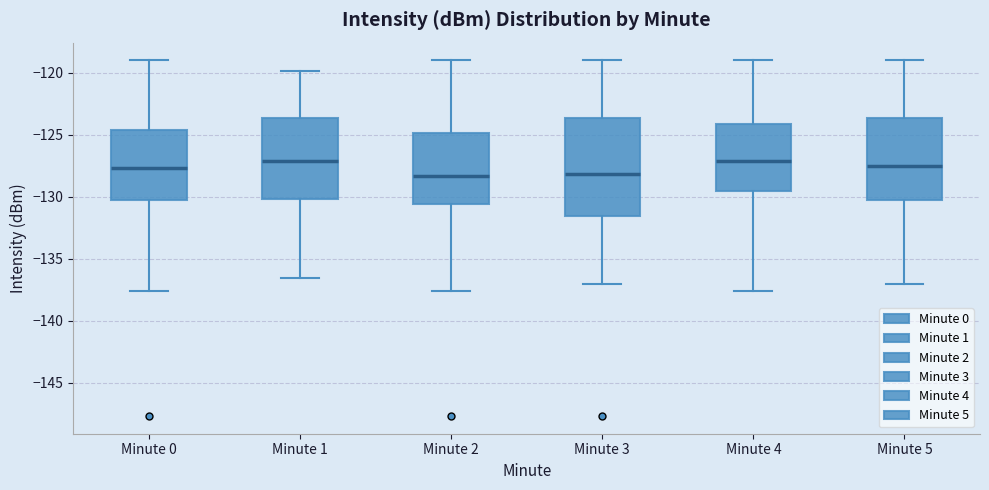

Reading left to right, read every box against the y-axis: the position of its median line, the range the box covers, and the ends of its whiskers. The values are not printed on the chart, so give them approximately, as read against the axis.

Minute 0: median -127.5, box -130.5 to -124.5, whiskers -137.5 to -119.0
Minute 1: median -127.0, box -130.0 to -123.5, whiskers -136.5 to -120.0
Minute 2: median -128.5, box -130.5 to -125.0, whiskers -137.5 to -119.0
Minute 3: median -128.0, box -131.5 to -123.5, whiskers -137.0 to -119.0
Minute 4: median -127.0, box -129.5 to -124.0, whiskers -137.5 to -119.0
Minute 5: median -127.5, box -130.0 to -123.5, whiskers -137.0 to -119.0